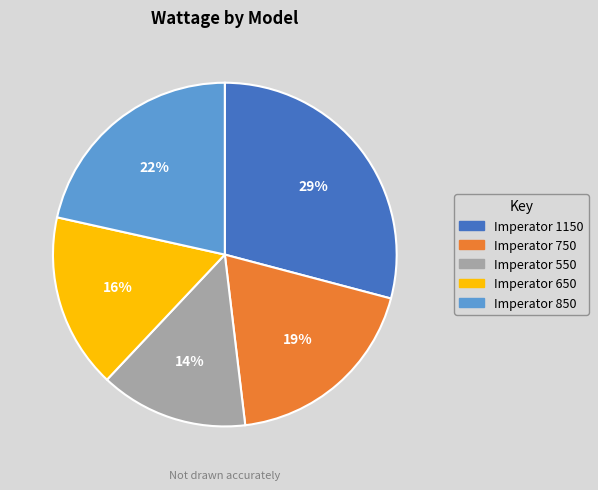

What is the ratio of the value at Imperator 1150 to the value at Imperator 550?

2.1